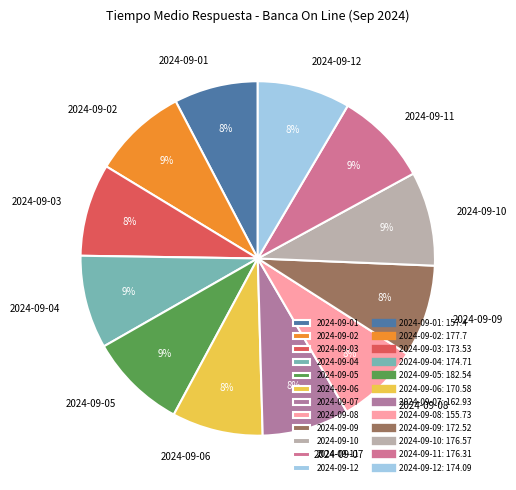

Between 2024-09-02 and 2024-09-01, which is larger?

2024-09-02